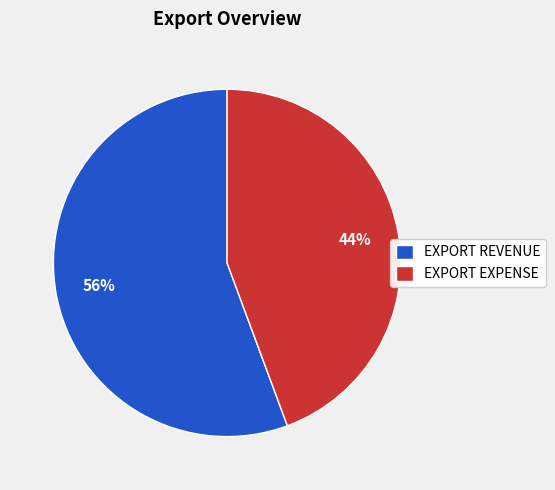

To the nearest percent, what is the combined percentage of EXPORT REVENUE and EXPORT EXPENSE?

100%